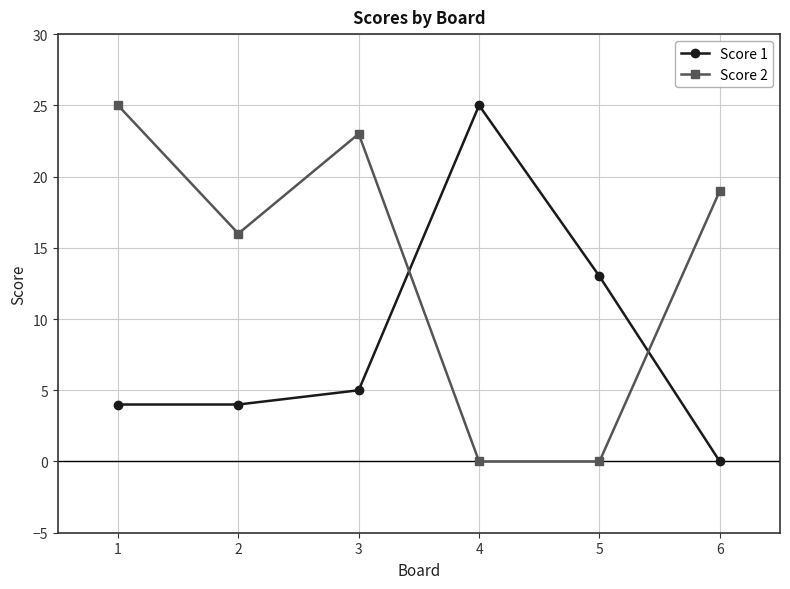

Reading left to right, what are all the values shown in this chart?

Score 1: 1=4	2=4	3=5	4=25	5=13	6=0
Score 2: 1=25	2=16	3=23	4=0	5=0	6=19